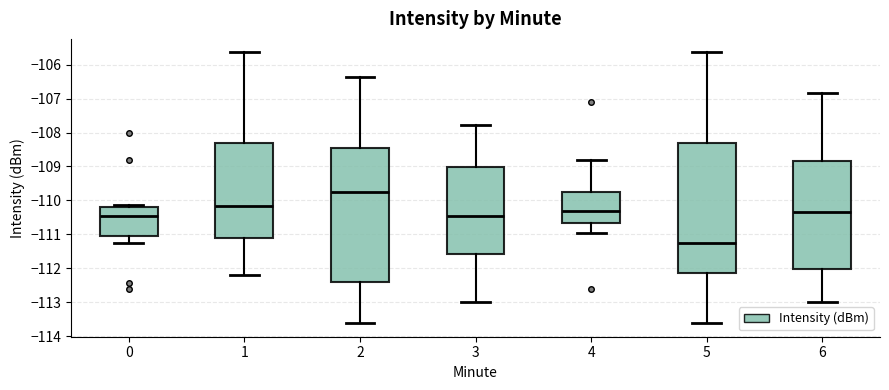

Reading left to right, read every box against the y-axis: the position of its median line, the range the box covers, and the ends of its whiskers. The values are not printed on the chart, so give them approximately, as read against the axis.

0: median -110.4, box -111.1 to -110.2, whiskers -111.3 to -110.1
1: median -110.2, box -111.1 to -108.3, whiskers -112.2 to -105.6
2: median -109.8, box -112.4 to -108.4, whiskers -113.6 to -106.4
3: median -110.4, box -111.6 to -109.0, whiskers -113.0 to -107.8
4: median -110.3, box -110.7 to -109.8, whiskers -111.0 to -108.8
5: median -111.3, box -112.1 to -108.3, whiskers -113.6 to -105.6
6: median -110.3, box -112.0 to -108.8, whiskers -113.0 to -106.8